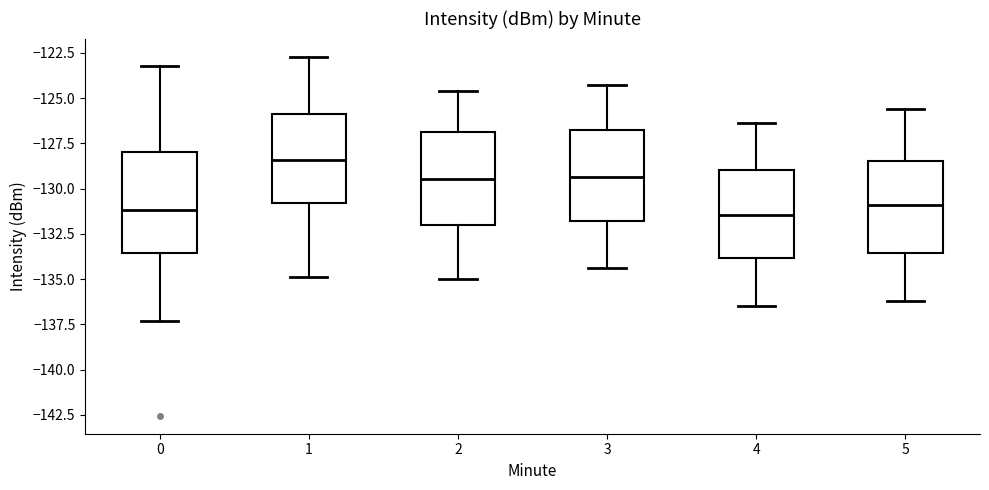

Reading left to right, read every box against the y-axis: the position of its median line, the range the box covers, and the ends of its whiskers. The values are not printed on the chart, so give them approximately, as read against the axis.

0: median -131.0, box -133.5 to -128.0, whiskers -137.5 to -123.0
1: median -128.5, box -131.0 to -126.0, whiskers -135.0 to -122.5
2: median -129.5, box -132.0 to -127.0, whiskers -135.0 to -124.5
3: median -129.5, box -132.0 to -127.0, whiskers -134.5 to -124.5
4: median -131.5, box -134.0 to -129.0, whiskers -136.5 to -126.5
5: median -131.0, box -133.5 to -128.5, whiskers -136.0 to -125.5